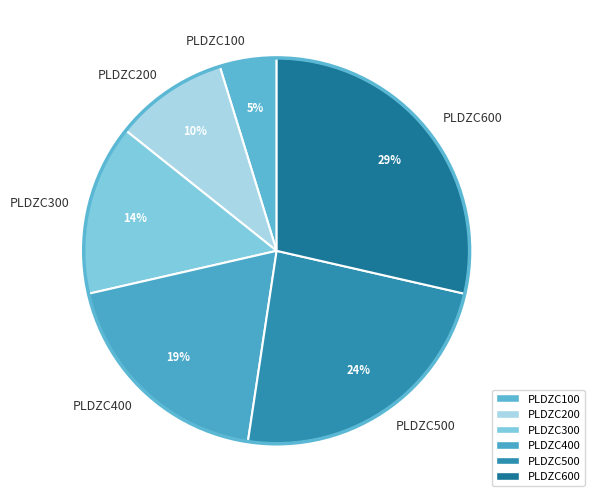

Do PLDZC100 and PLDZC200 together represent more than half of the pie?

No